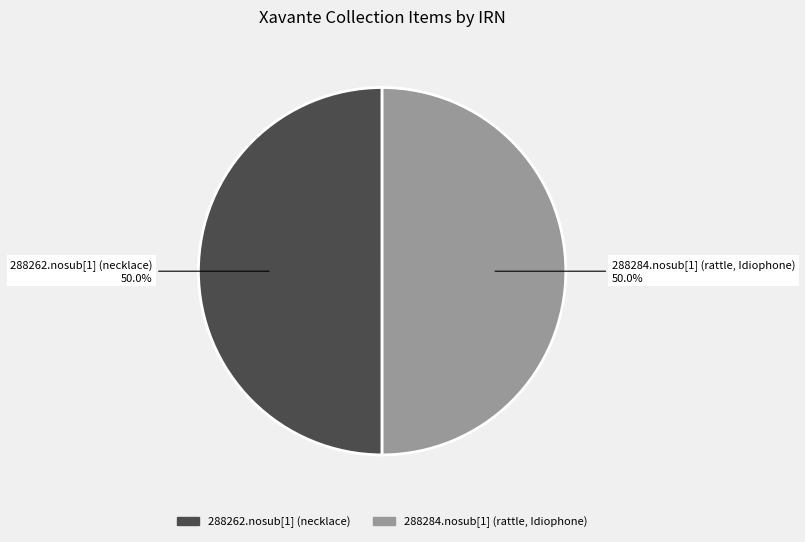

Approximately how many times larger is the value at 288262.nosub[1] (necklace) compared to 288284.nosub[1] (rattle, Idiophone)?

1.0